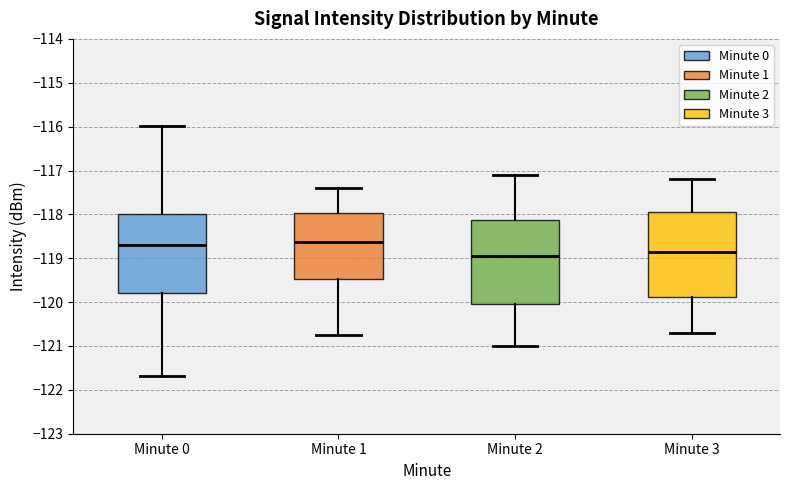

Reading left to right, transcribe this box plot: for each box, give where its median line is, the range the box spans, and where its two whiskers end, as read against the y-axis. The values are not printed on the chart, so give them approximately, as read against the axis.

Minute 0: median -118.7, box -119.8 to -118.0, whiskers -121.7 to -116.0
Minute 1: median -118.6, box -119.5 to -118.0, whiskers -120.7 to -117.4
Minute 2: median -118.9, box -120.0 to -118.1, whiskers -121.0 to -117.1
Minute 3: median -118.8, box -119.9 to -117.9, whiskers -120.7 to -117.2